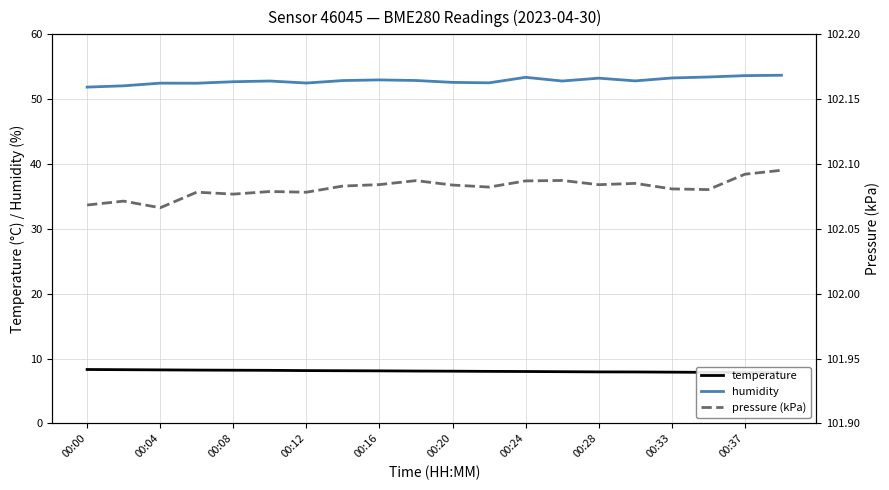

True or false: humidity has a value of 35.2 at 00:37.

False